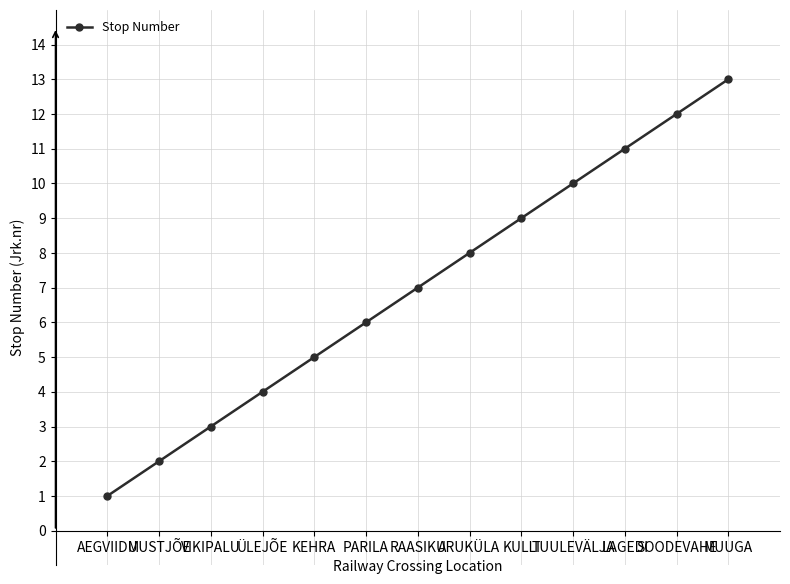

Which has a higher value, SOODEVAHE or ÜLEJÕE?

SOODEVAHE